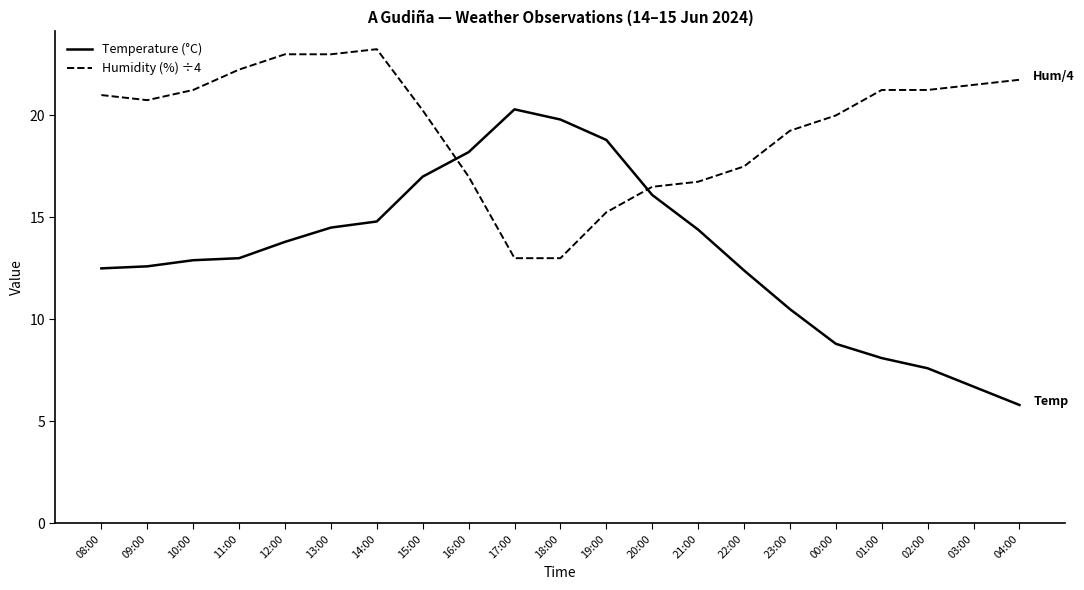

Between 16:00 and 03:00, which series saw the biggest shift?

Temperature (°C)